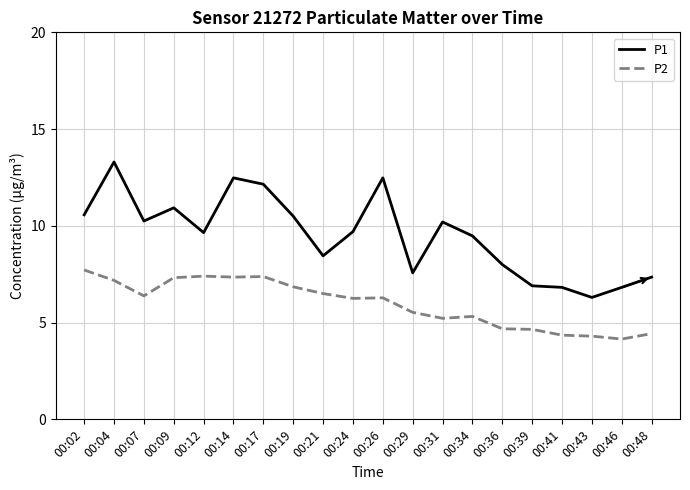

At how many categories does at least one series exceed 4?

20